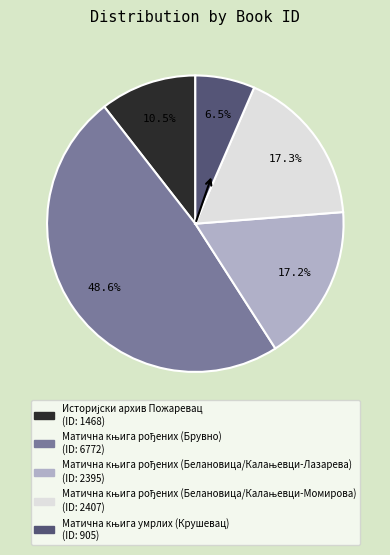

Is there any slice that represents more than half of the pie?

No